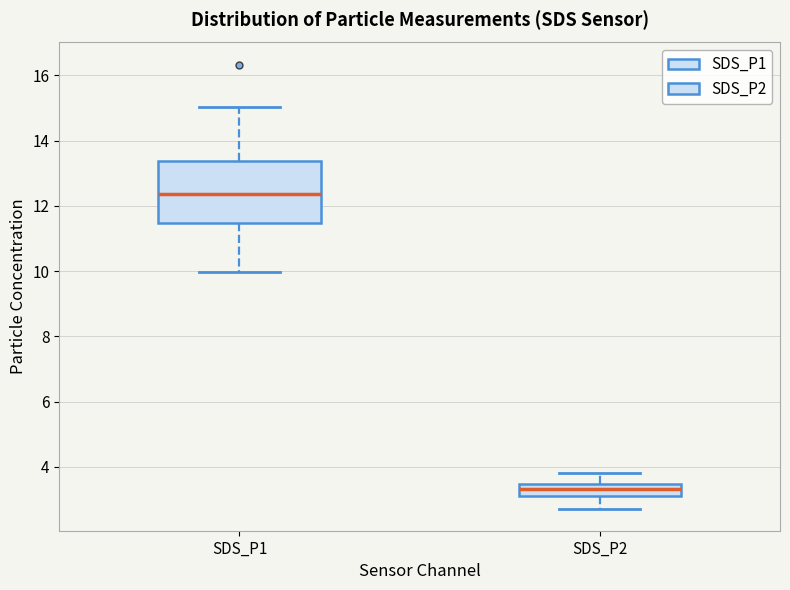

Reading left to right, transcribe this box plot: for each box, give where its median line is, the range the box spans, and where its two whiskers end, as read against the y-axis. The values are not printed on the chart, so give them approximately, as read against the axis.

SDS_P1: median 12.4, box 11.4 to 13.4, whiskers 10.0 to 15.0
SDS_P2: median 3.4 (inside the box), box 3.2 to 3.4, whiskers 2.8 to 3.8